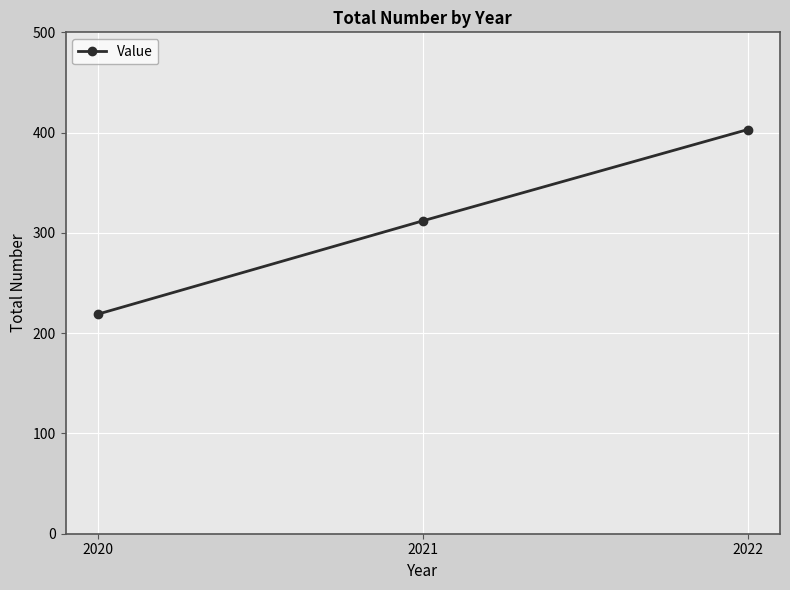

Read the value at 2022.

403